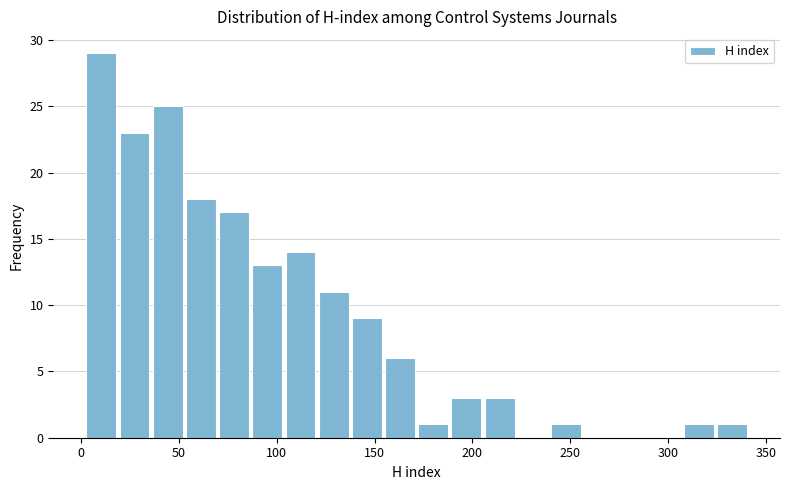

Around what value on the x-axis is the tallest bar? Give the approximate position of its centre, as read against the axis.

10